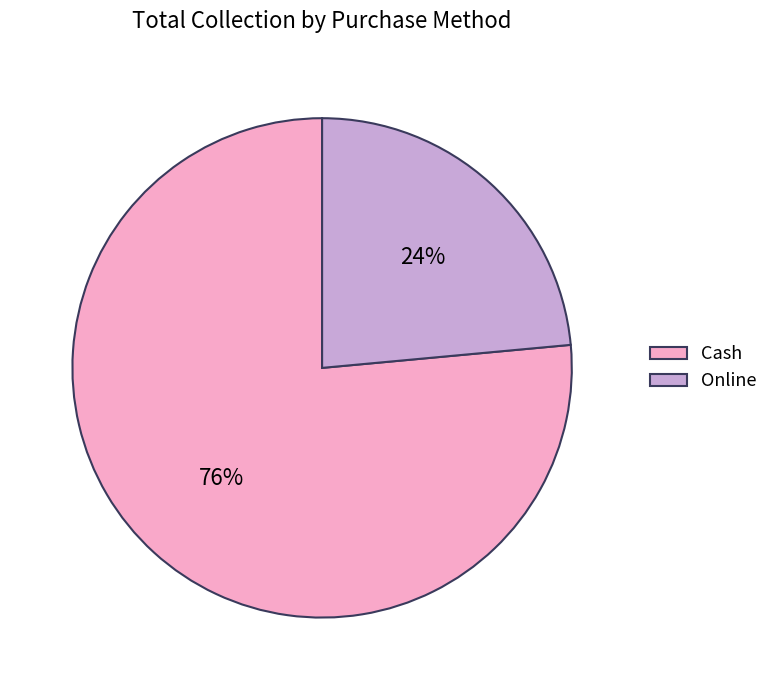

Which slice is the largest?

Cash